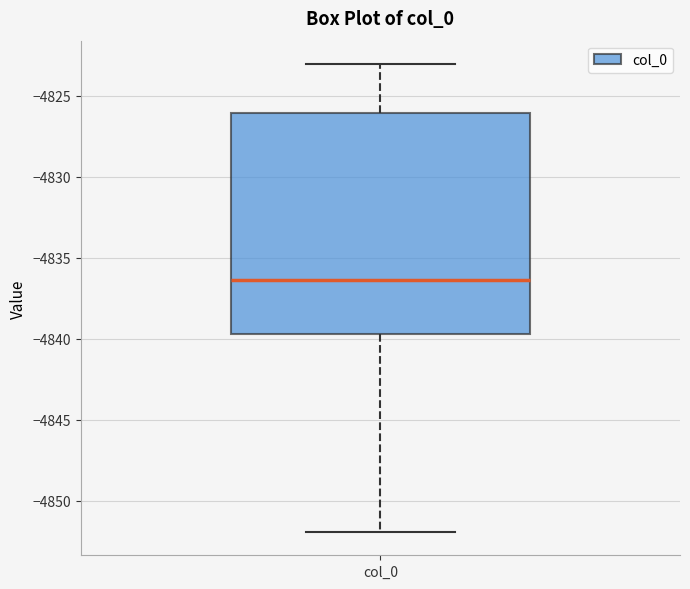

Transcribe this box plot: give where the median line is, the range the box spans, and where the two whiskers end, as read against the y-axis. The values are not printed on the chart, so give them approximately, as read against the axis.

median -4836.5, box -4839.5 to -4826.0, whiskers -4852.0 to -4823.0